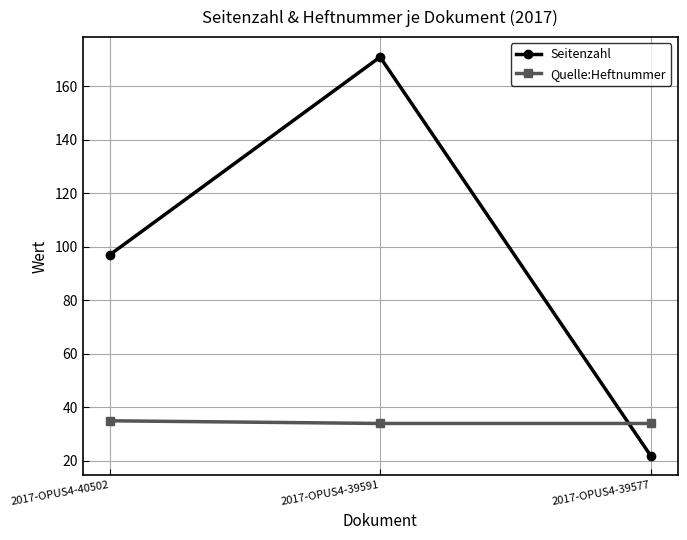

At which category does the chart reach its peak across all series?

2017-OPUS4-39591